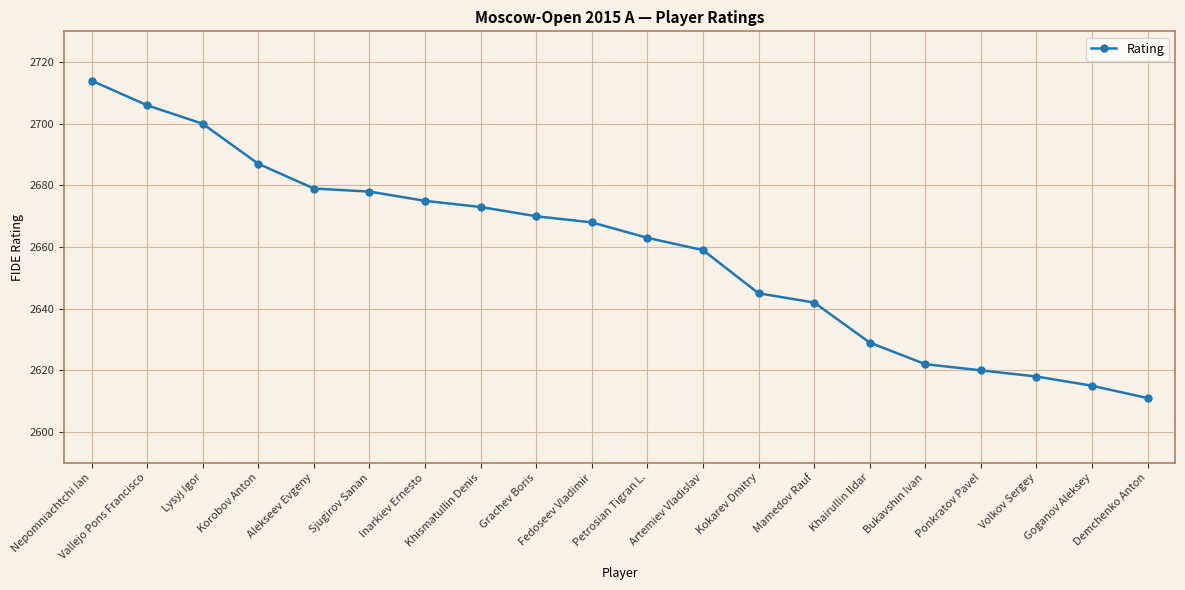

At which label is the value closest to 2662?

Petrosian Tigran L.